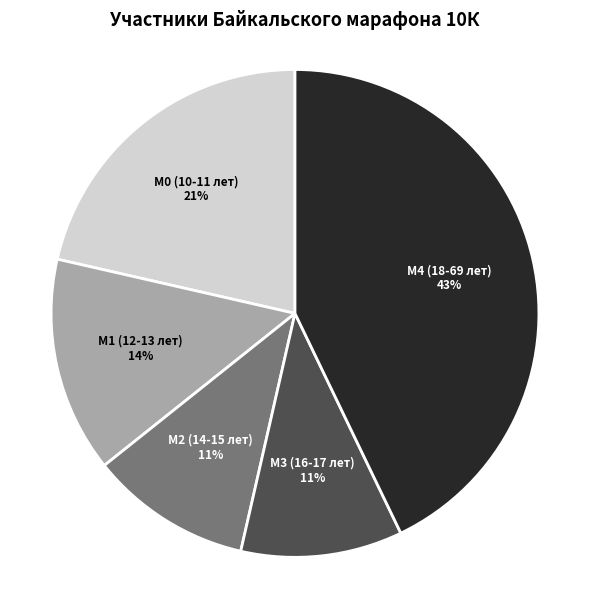

Count the number of slices in the pie.

5